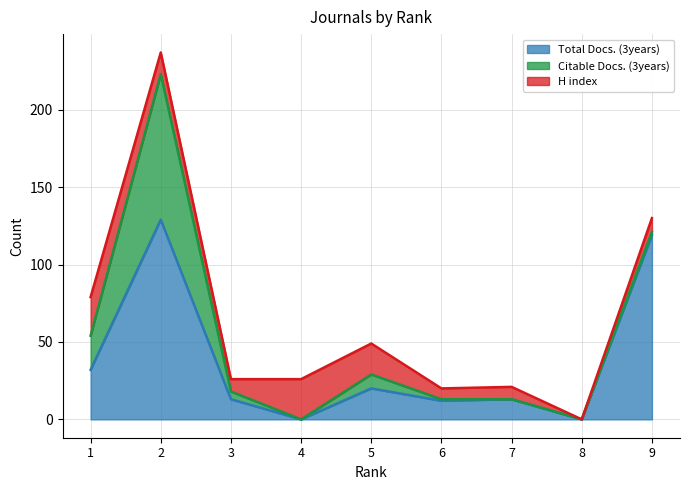

What is the total value across all series at 2?

237